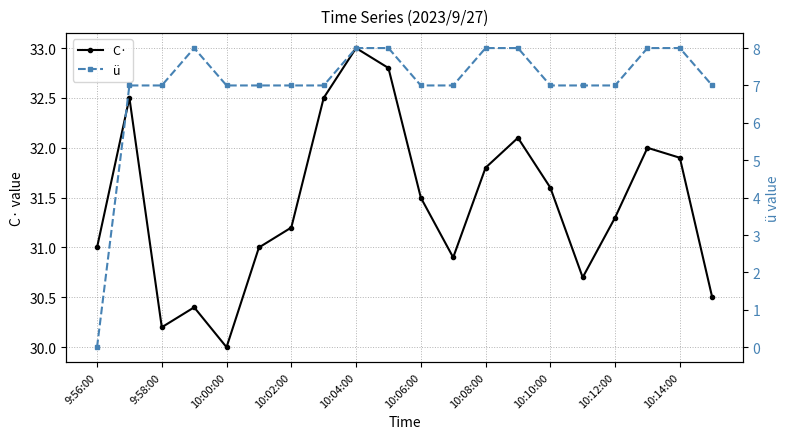

What is the lowest value of the C· series?

30.0